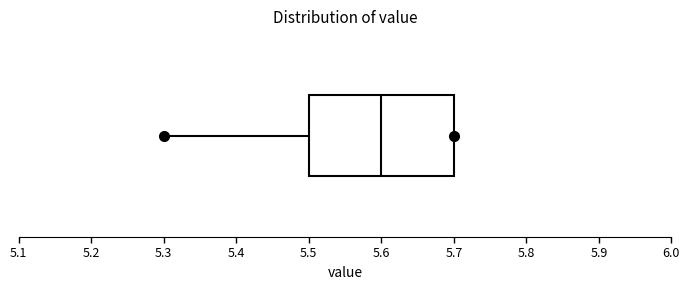

Read this box plot against the x-axis: the position of the median line, the range covered by the box, and the ends of both whiskers. The values are not printed on the chart, so give them approximately, as read against the axis.

median 5.6, box 5.5 to 5.7, whiskers 5.3 to 5.7